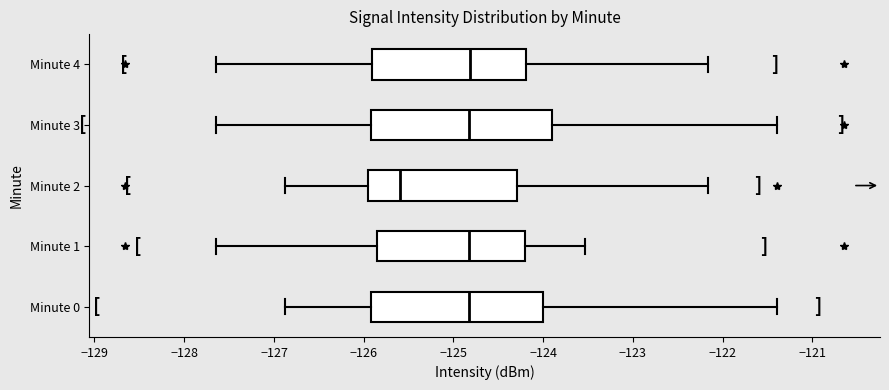

Which box is the widest, from its left edge to its right edge?

Minute 3